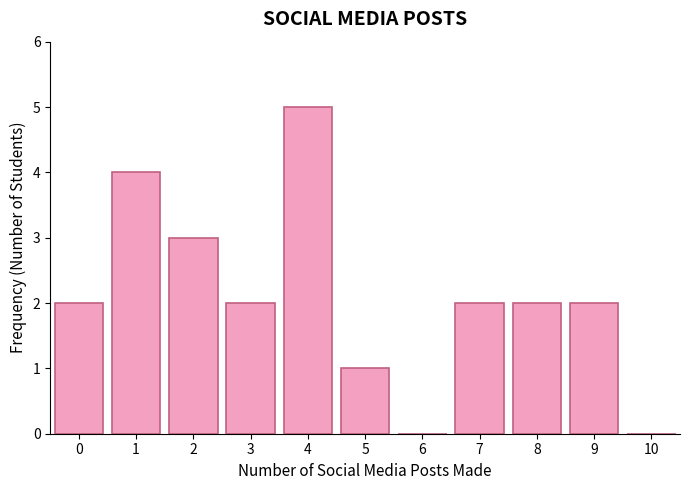

Reading right to left, what are all the values shown in this chart?

10=0	9=2	8=2	7=2	6=0	5=1	4=5	3=2	2=3	1=4	0=2